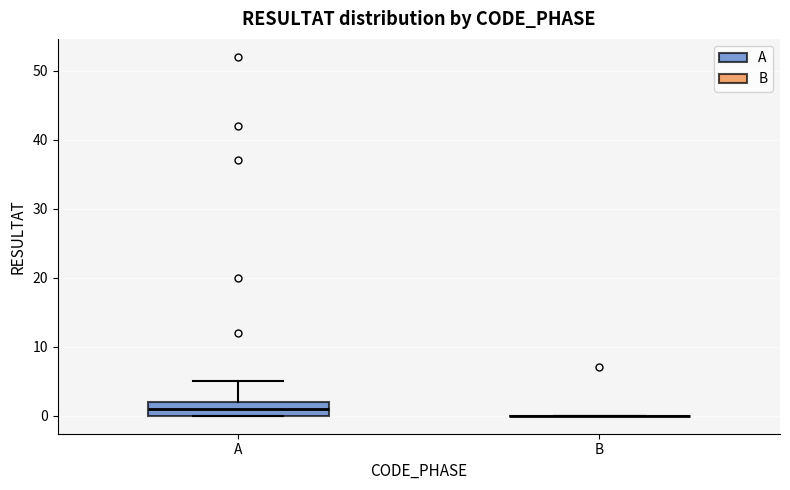

Reading left to right, read every box against the y-axis: the position of its median line, the range the box covers, and the ends of its whiskers. The values are not printed on the chart, so give them approximately, as read against the axis.

A: median 1, box 0 to 2, whiskers 0 to 5
B: box collapsed to a line at 0, whiskers 0 to 0